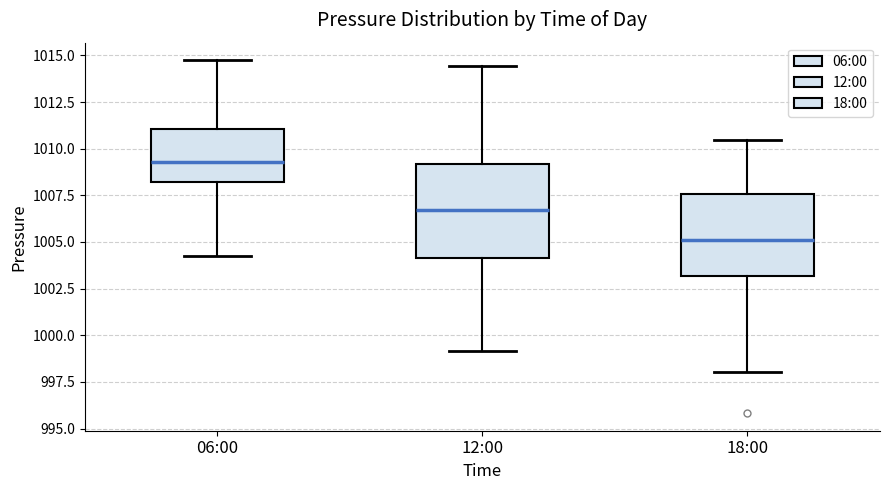

Which box is the tallest, from its lower edge to its upper edge?

12:00